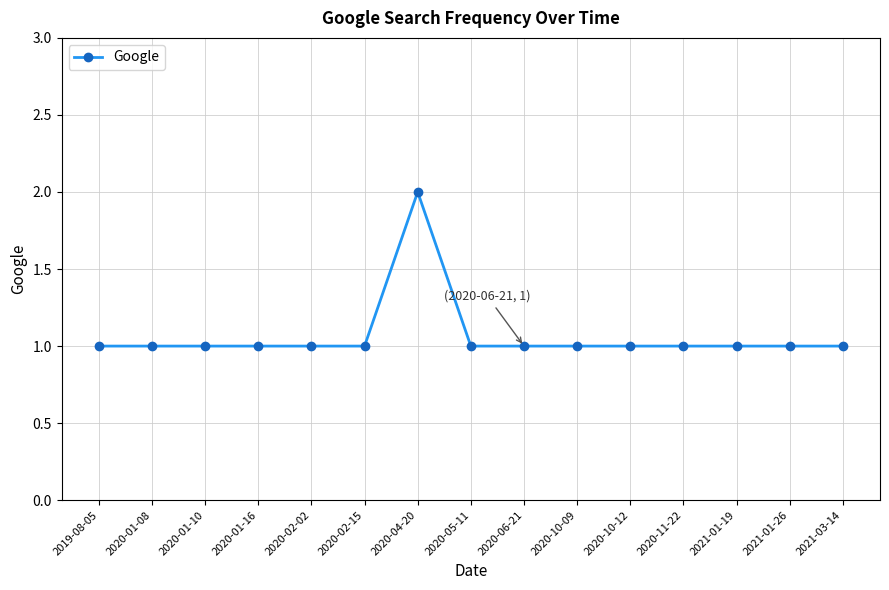

Approximately how many times larger is the value at 2020-02-02 compared to 2020-02-15?

1.0